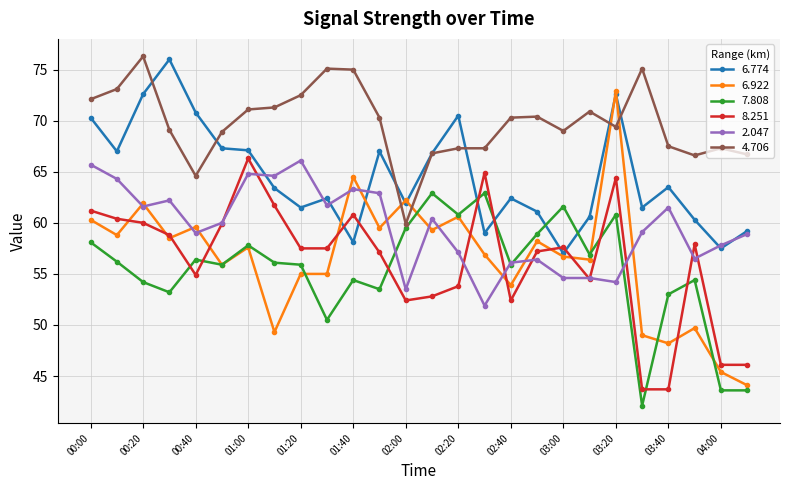

True or false: 4.706 has more than 0 interior local peaks.

True